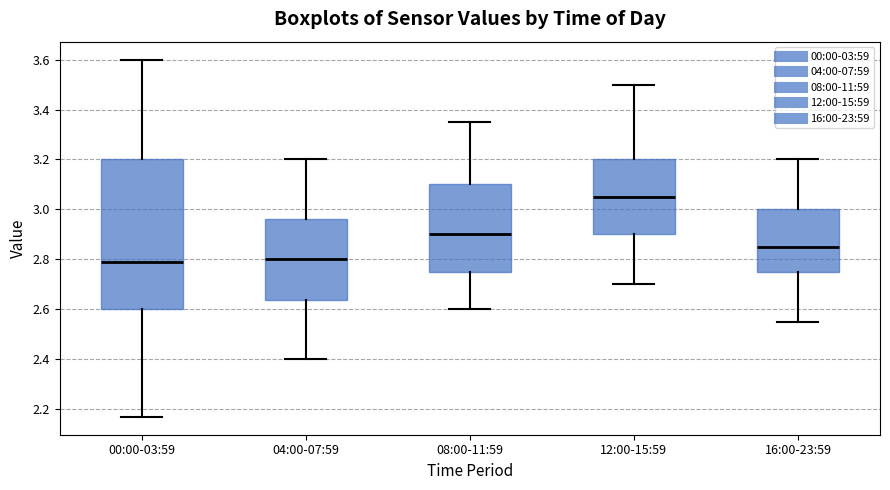

Reading left to right, transcribe this box plot: for each box, give where its median line is, the range the box spans, and where its two whiskers end, as read against the y-axis. The values are not printed on the chart, so give them approximately, as read against the axis.

00:00-03:59: median 2.80, box 2.60 to 3.20, whiskers 2.18 to 3.60
04:00-07:59: median 2.80, box 2.64 to 2.96, whiskers 2.40 to 3.20
08:00-11:59: median 2.90, box 2.76 to 3.10, whiskers 2.60 to 3.36
12:00-15:59: median 3.06, box 2.90 to 3.20, whiskers 2.70 to 3.50
16:00-23:59: median 2.86, box 2.76 to 3.00, whiskers 2.56 to 3.20